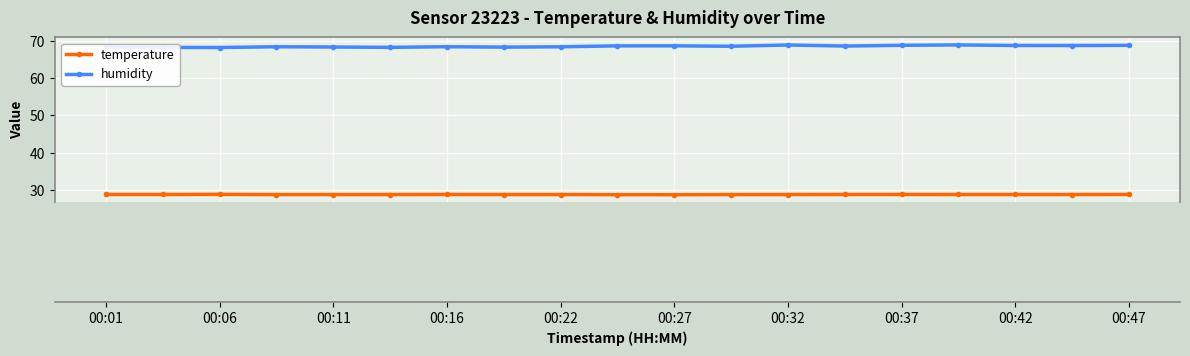

What are all the series names shown in the legend?

temperature, humidity